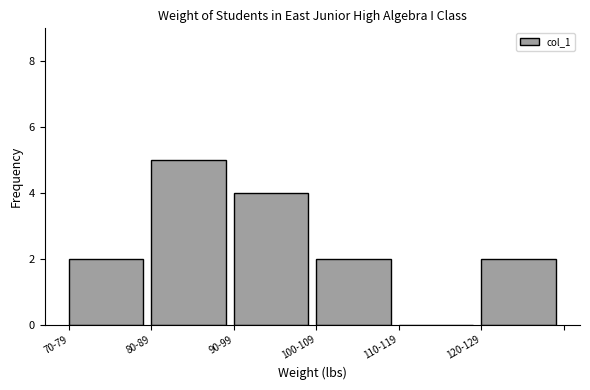

Reading left to right, transcribe all the data shown in this chart.

70-79=2	80-89=5	90-99=4	100-109=2	110-119=0	120-129=2